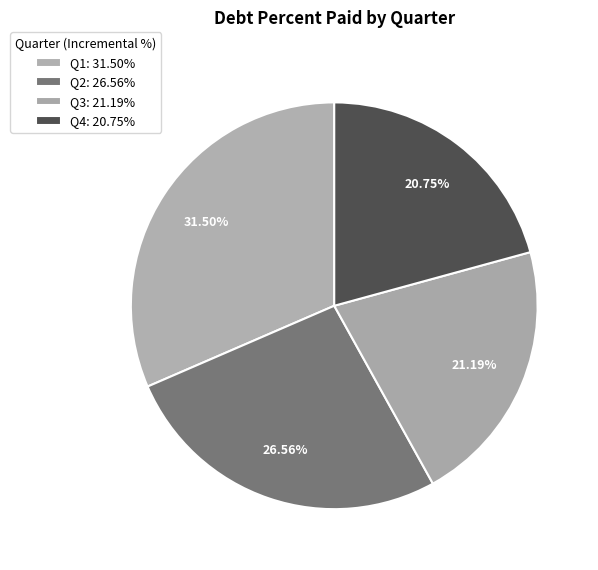

How many segments does this pie chart have?

4